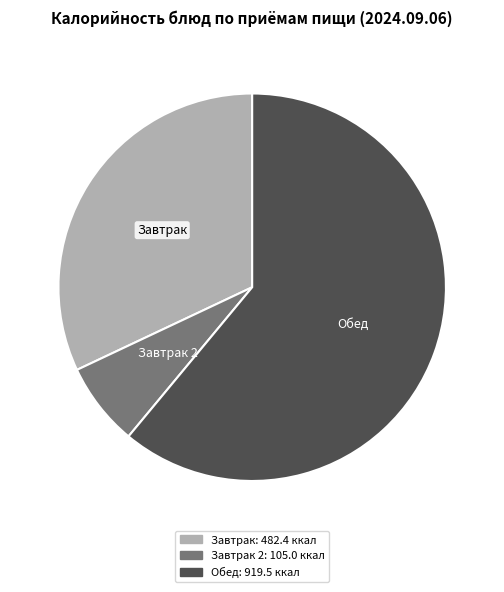

How many slices are in this pie chart?

3